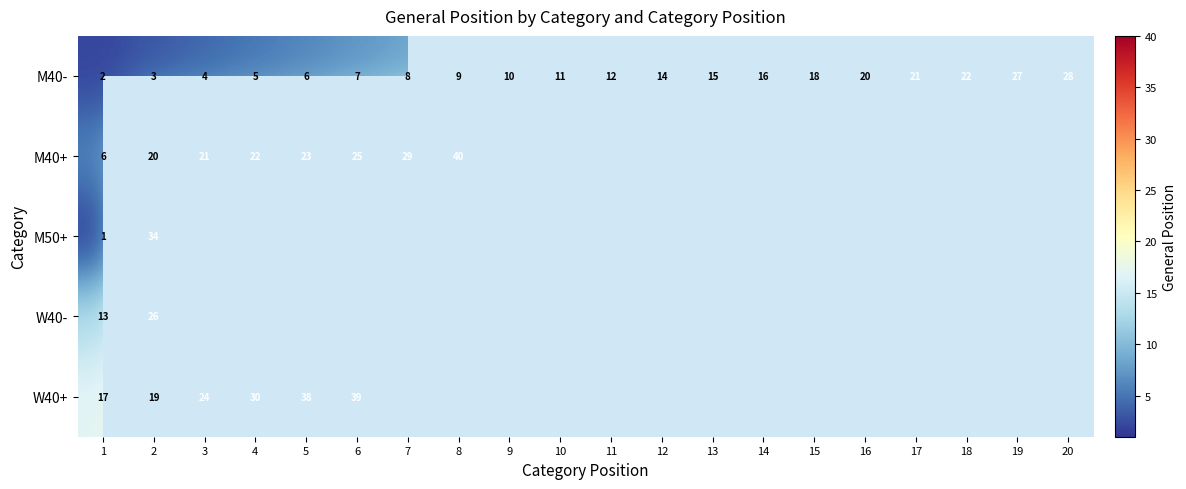

True or false: W40+ has a value of 20 at 4.

False